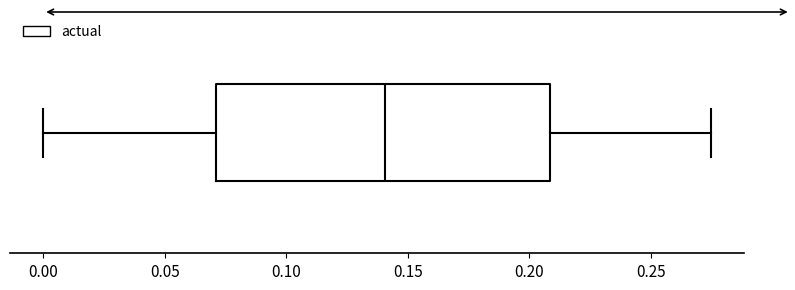

Read this box plot against the x-axis: the position of the median line, the range covered by the box, and the ends of both whiskers. The values are not printed on the chart, so give them approximately, as read against the axis.

median 0.140, box 0.070 to 0.210, whiskers 0.000 to 0.275